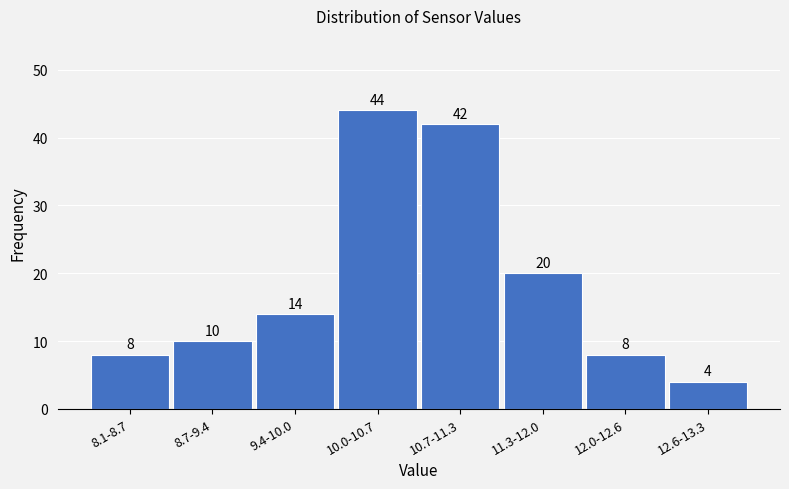

Reading left to right, transcribe all the data shown in this chart.

8.1-8.7=8	8.7-9.4=10	9.4-10.0=14	10.0-10.7=44	10.7-11.3=42	11.3-12.0=20	12.0-12.6=8	12.6-13.3=4